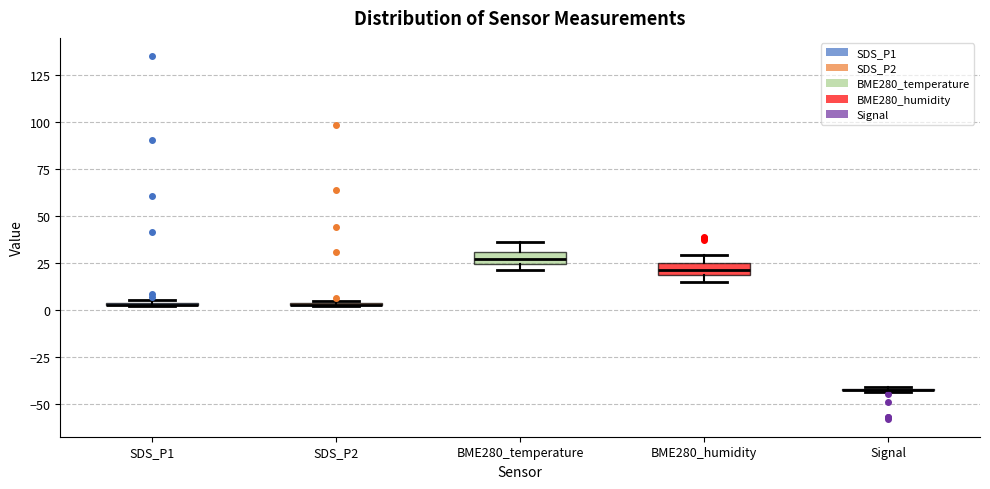

Where is the lower edge of the box for BME280_humidity on the y-axis? The values are not printed on the chart, so give them approximately, as read against the axis.

20